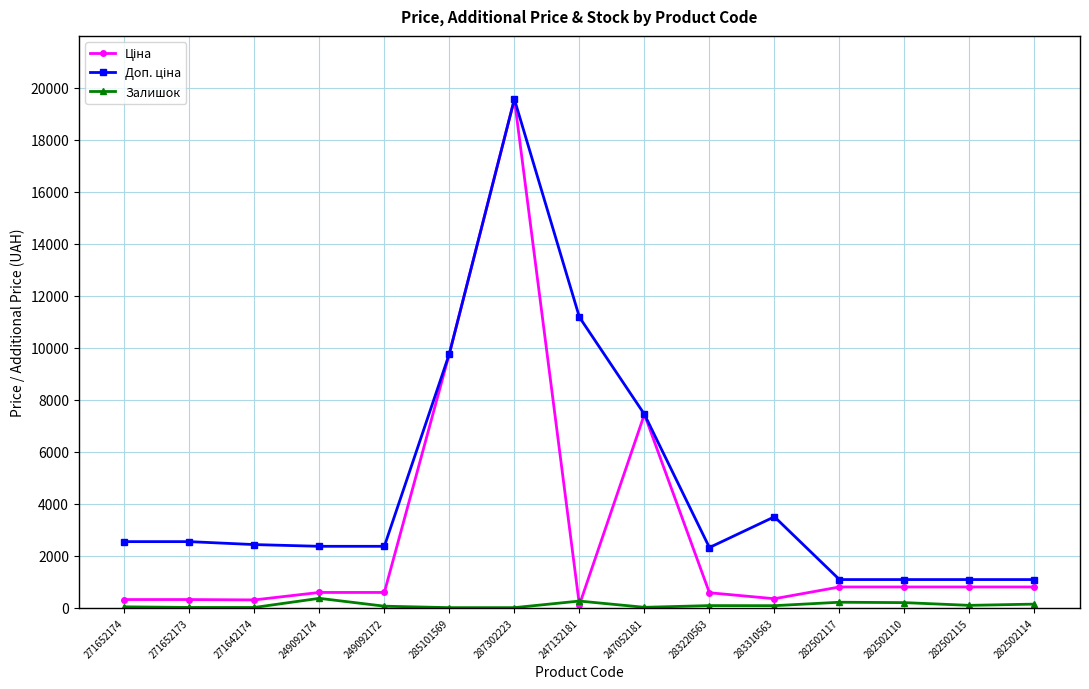

Does the chart display data point markers on the line(s)?

Yes